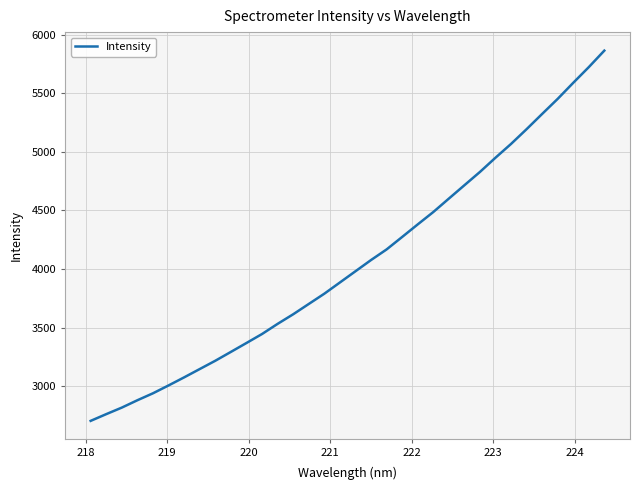

What is the minimum value shown in the chart?

2705.4